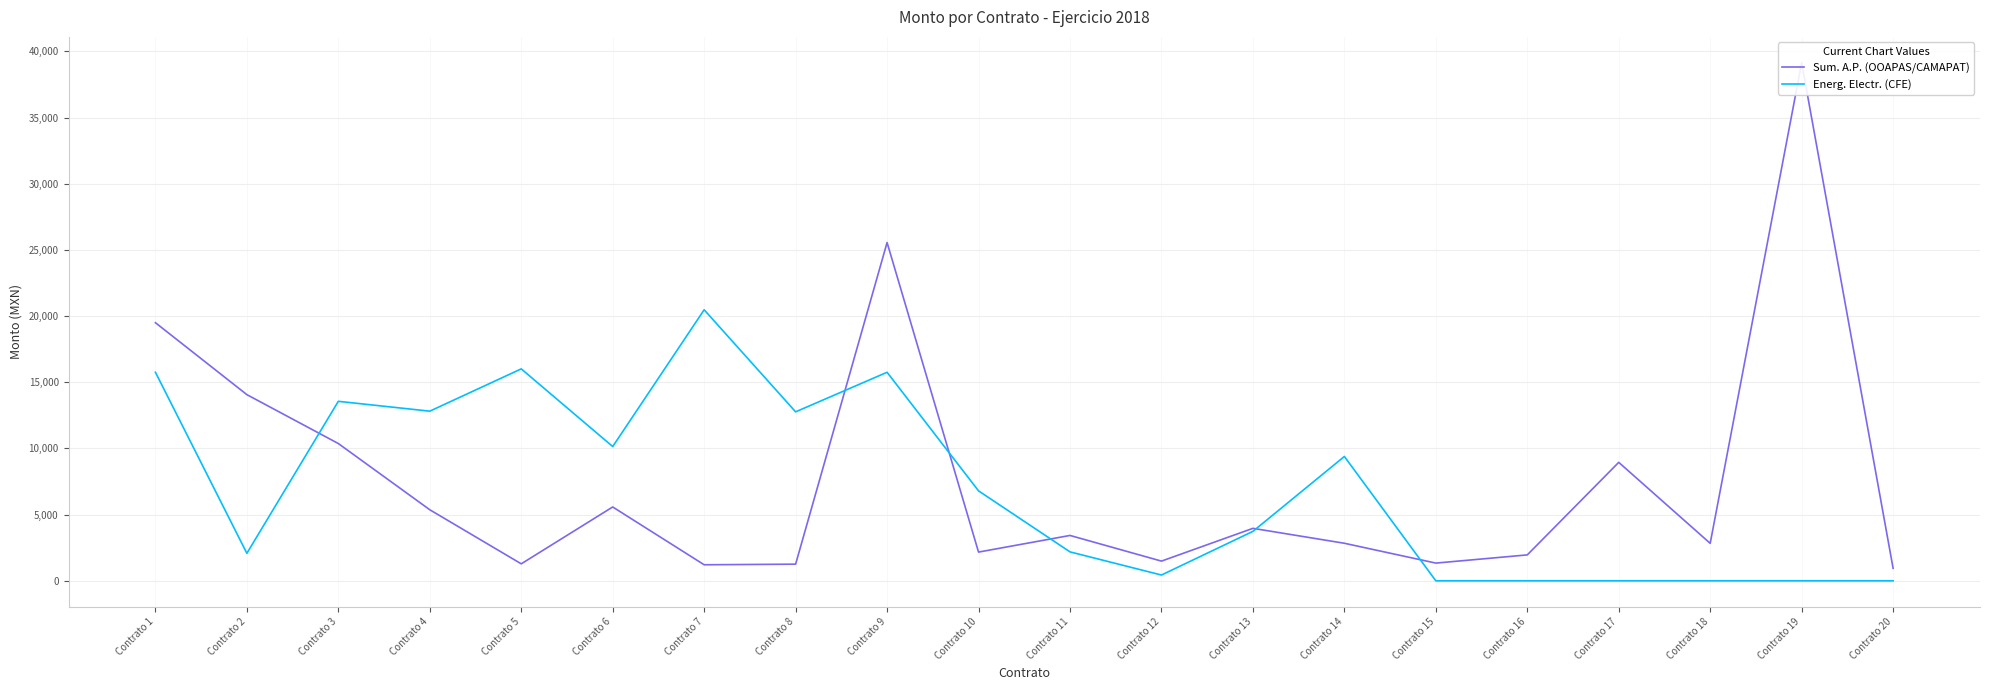

Which series has the widest spread of values?

Sum. A.P. (OOAPAS/CAMAPAT)